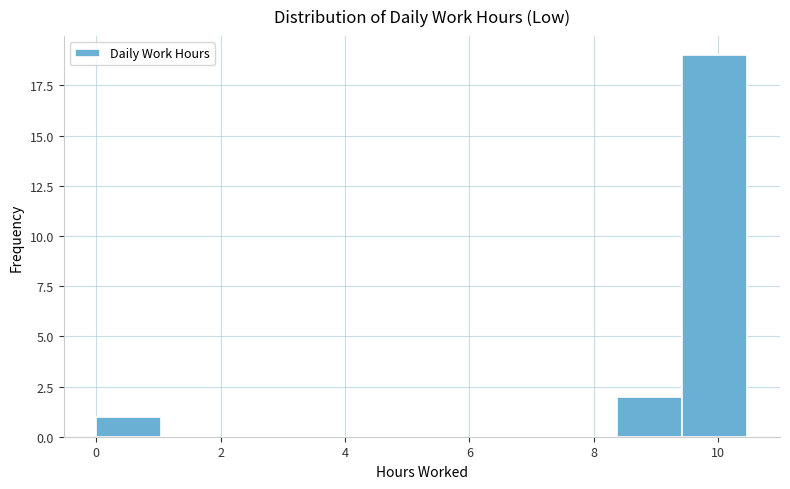

Reading left to right, transcribe this chart: for each bar, give the range it covers on the x-axis and its height. Neither the bar edges nor the heights are printed on the chart, so give them approximately, as read against the axes.

0.0 to 1.0: 1
1.0 to 2.0: 0
2.0 to 3.2: 0
3.2 to 4.2: 0
4.2 to 5.2: 0
5.2 to 6.2: 0
6.2 to 7.4: 0
7.4 to 8.4: 0
8.4 to 9.4: 2
9.4 to 10.4: 19